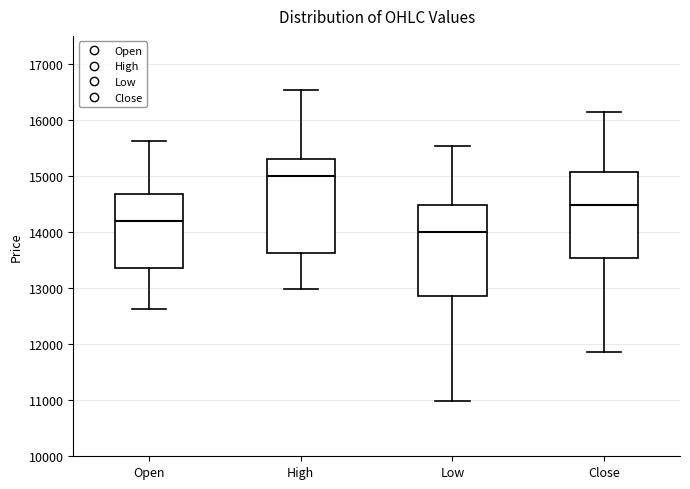

Reading left to right, transcribe this box plot: for each box, give where its median line is, the range the box spans, and where its two whiskers end, as read against the y-axis. The values are not printed on the chart, so give them approximately, as read against the axis.

Open: median 14200, box 13400 to 14700, whiskers 12600 to 15600
High: median 15000, box 13600 to 15300, whiskers 13000 to 16500
Low: median 14000, box 12900 to 14500, whiskers 11000 to 15500
Close: median 14500, box 13500 to 15100, whiskers 11900 to 16200